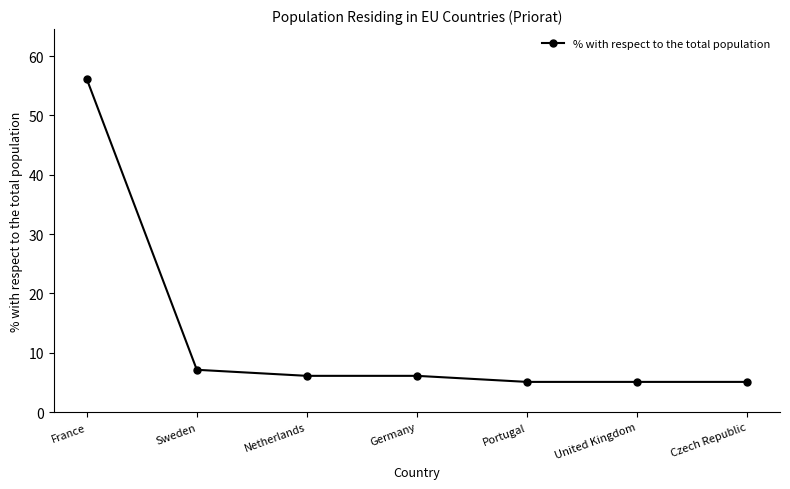

Where does the data first go above 6?

France